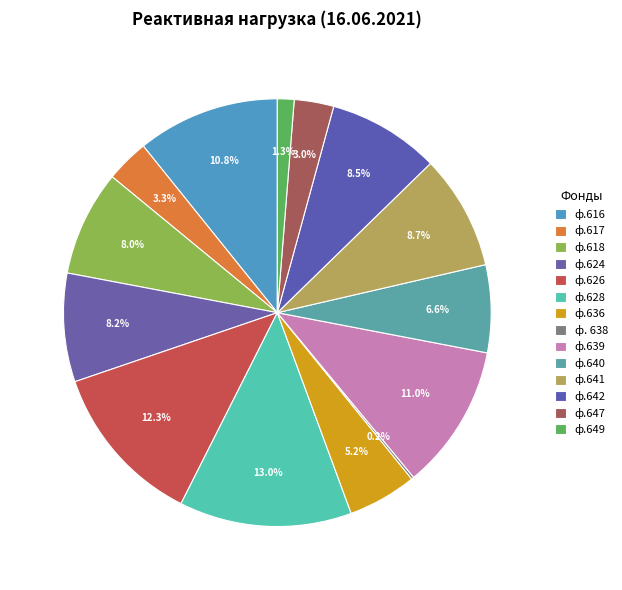

Combined, what portion of the pie is ф. 638 and ф.616?

11.0%